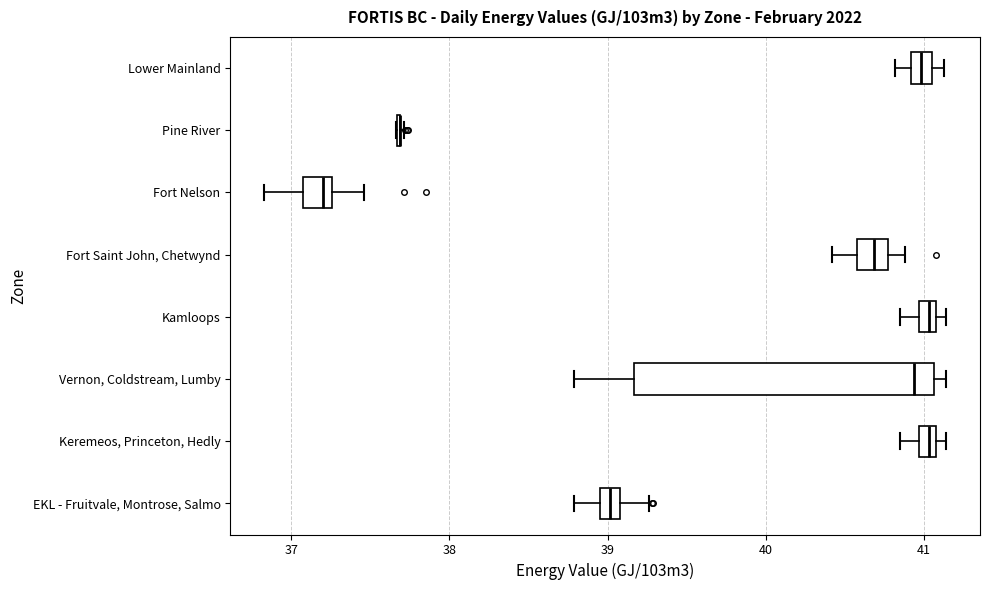

Comparing the boxes themselves (not the whiskers), which one is the widest?

Vernon, Coldstream, Lumby